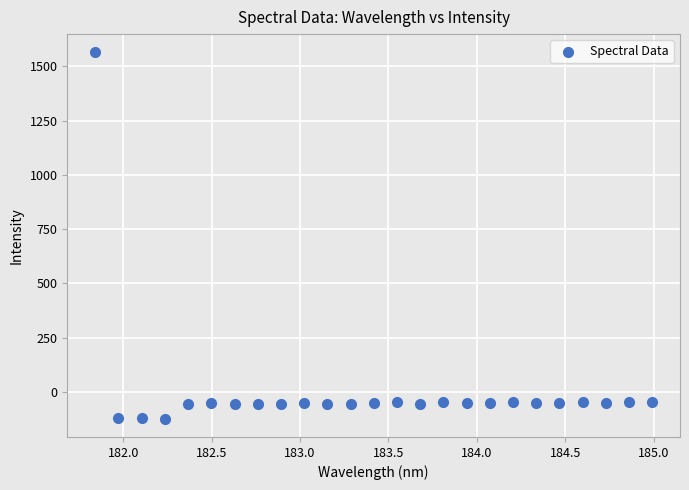

What is the range of X values (max minus min)?

3.1